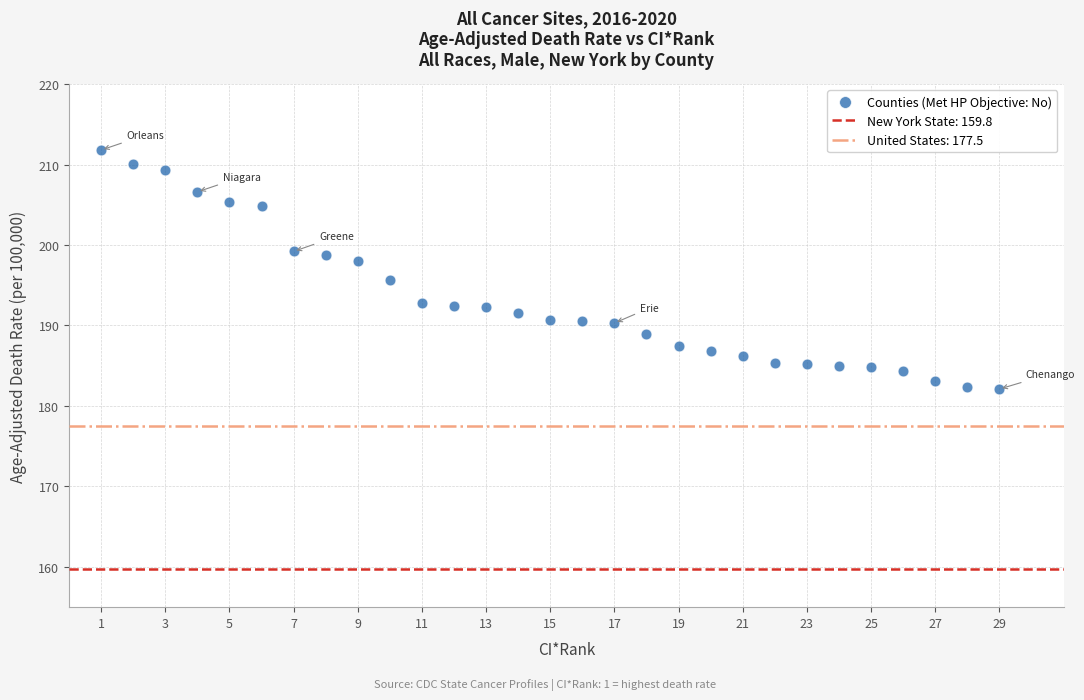

What is the range of Y values (max minus min)?

29.7